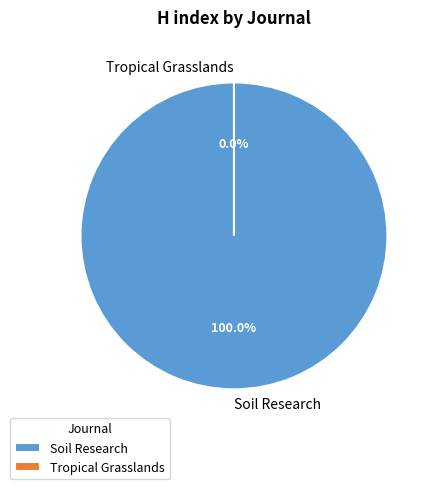

What portion of the pie excludes Tropical Grasslands?

100.0%